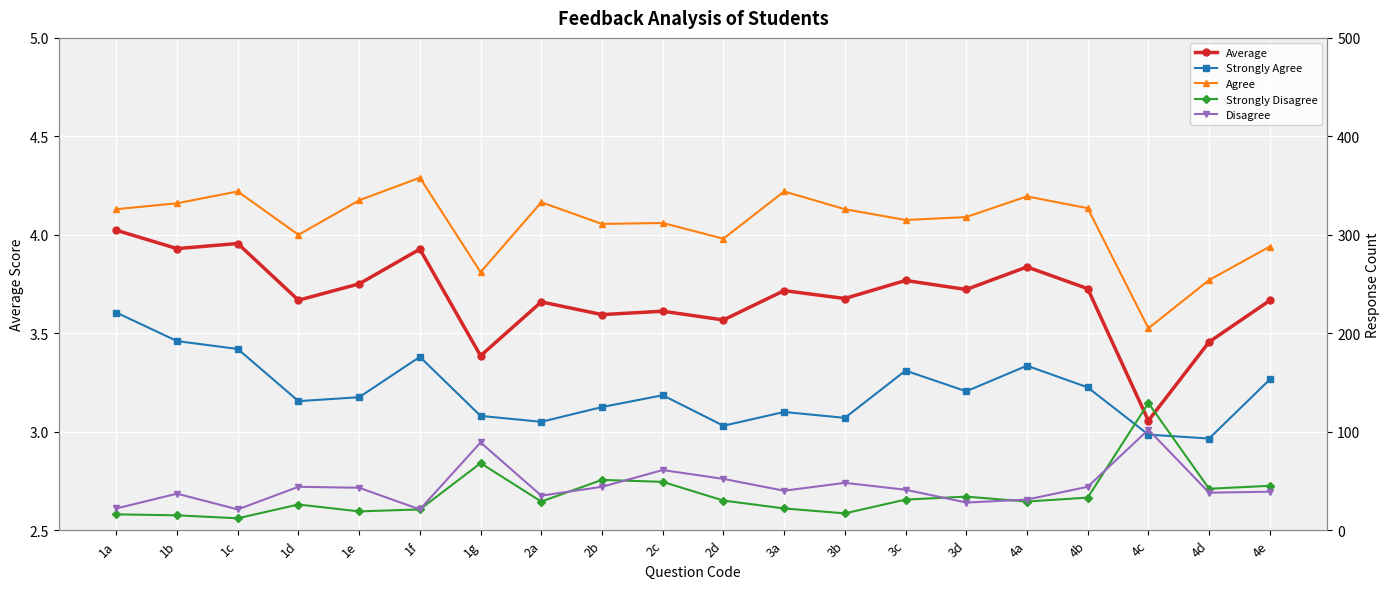

What is the value of the Strongly Agree point at the 7th from the left?

116.0